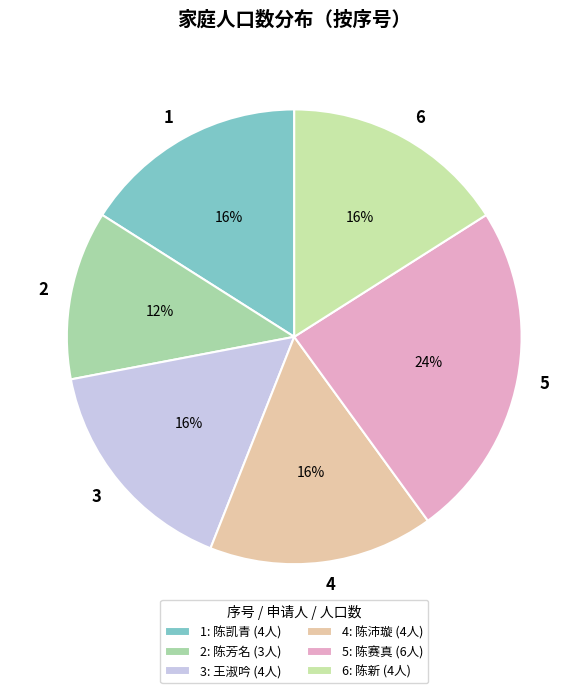

Is there any slice that represents more than half of the pie?

No